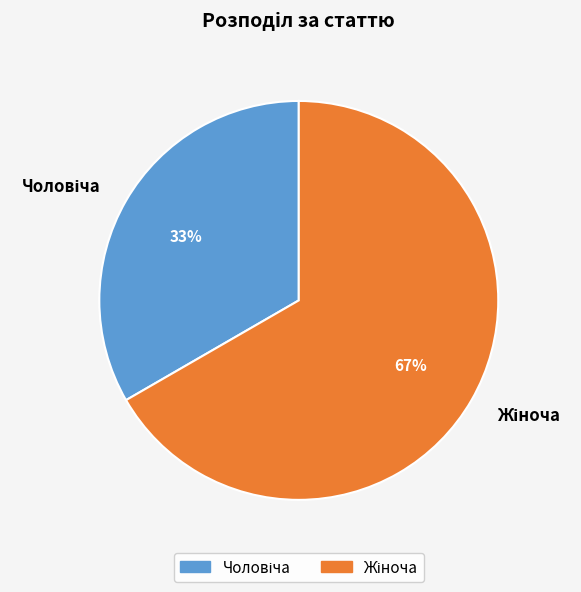

Is there a majority slice in this chart?

Yes